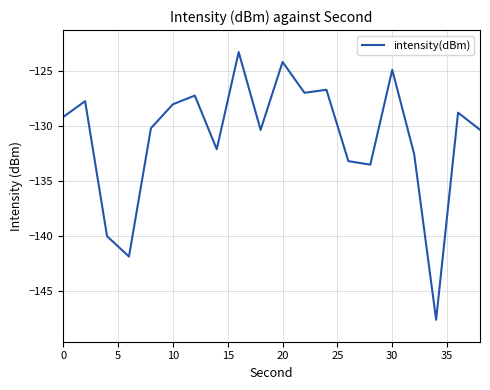

What is the minimum value shown in the chart?

-147.6